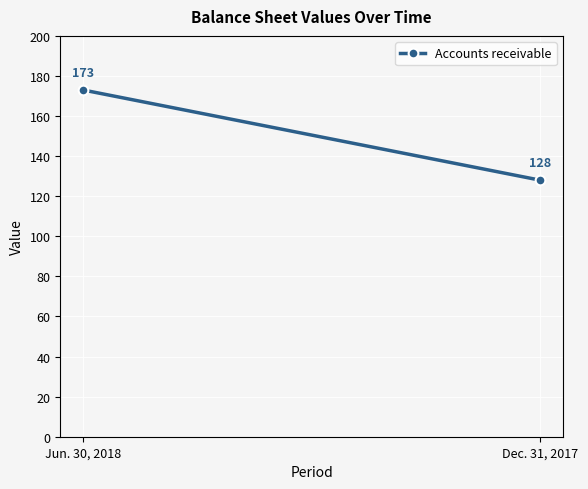

What is the sum of the values at Jun. 30, 2018 and Dec. 31, 2017?

301